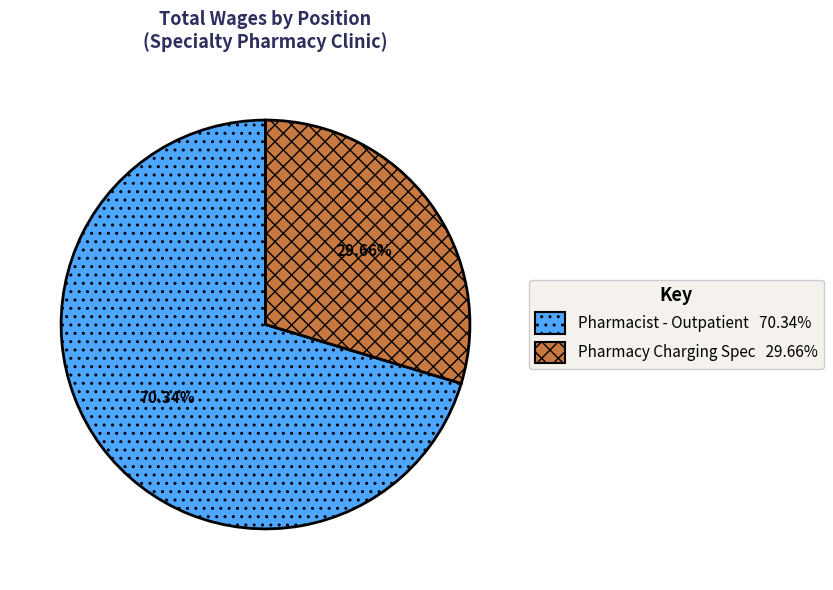

What percentage is NOT represented by Pharmacist - Outpatient?

29.7%